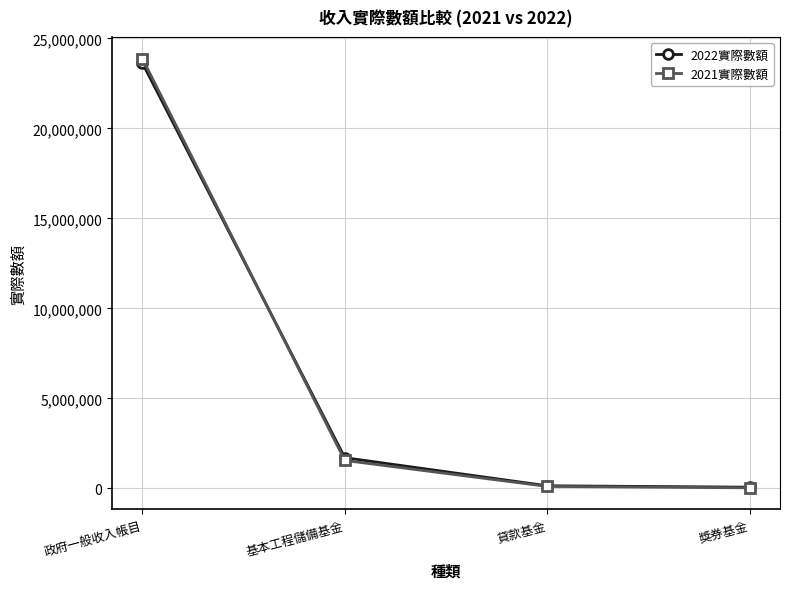

What is the difference between the maximum and minimum values in the 2021實際數額 series?

23853838